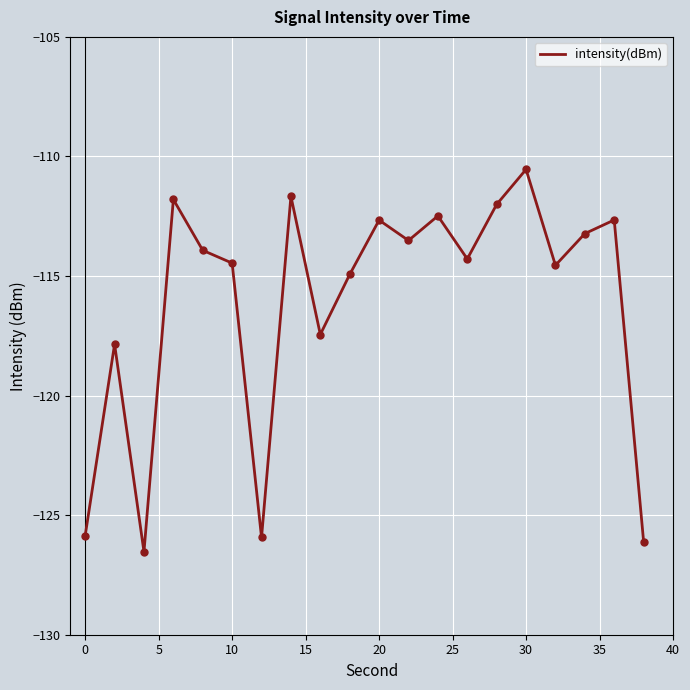

What is the maximum value shown in the chart?

-110.5